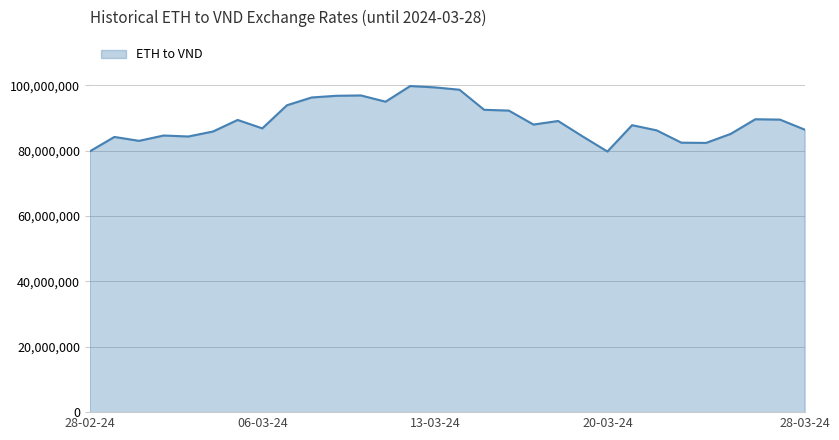

What is the greatest value displayed?

99797000